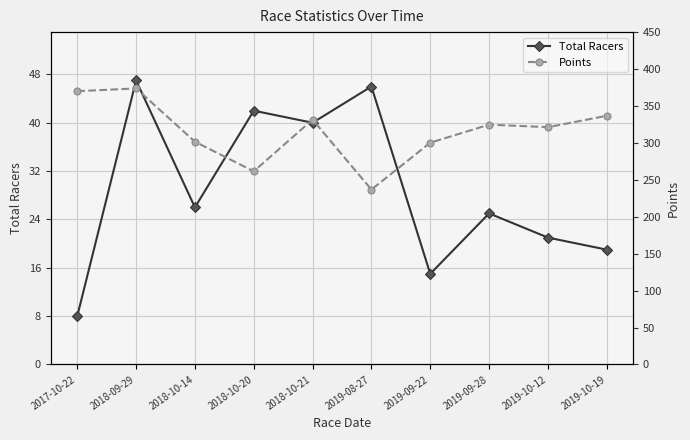

At which category does Total Racers reach its first local peak?

2018-09-29